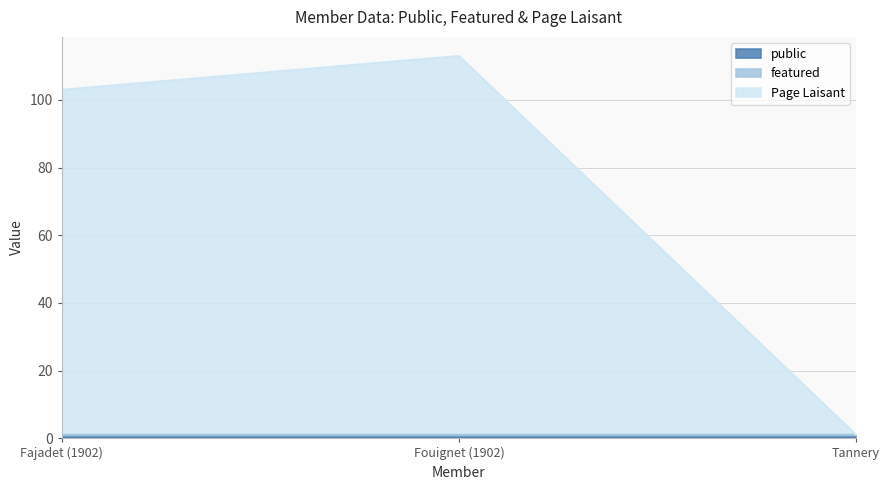

What is the total value across all series at Tannery?

1